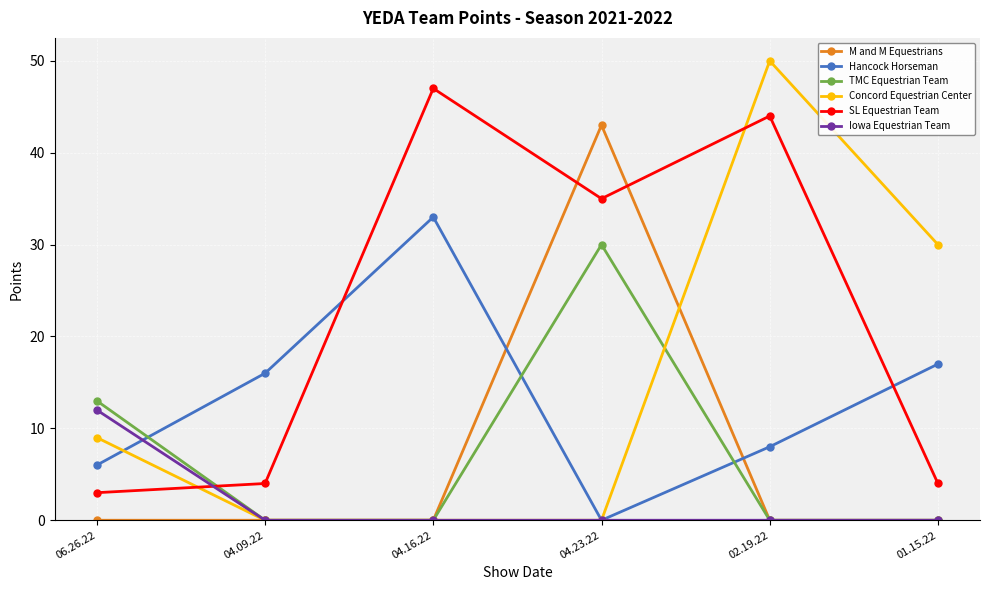

How many values in the Hancock Horseman series are below 16?

3